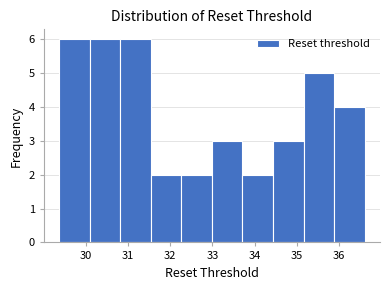

Reading left to right, list every bar in this chart as the range it spans on the x-axis followed by its height. Neither the bar edges nor the heights are printed on the chart, so give them approximately, as read against the axes.

29.4 to 30.1: 6
30.1 to 30.8: 6
30.8 to 31.5: 6
31.5 to 32.3: 2
32.3 to 33.0: 2
33.0 to 33.7: 3
33.7 to 34.4: 2
34.4 to 35.2: 3
35.2 to 35.9: 5
35.9 to 36.6: 4